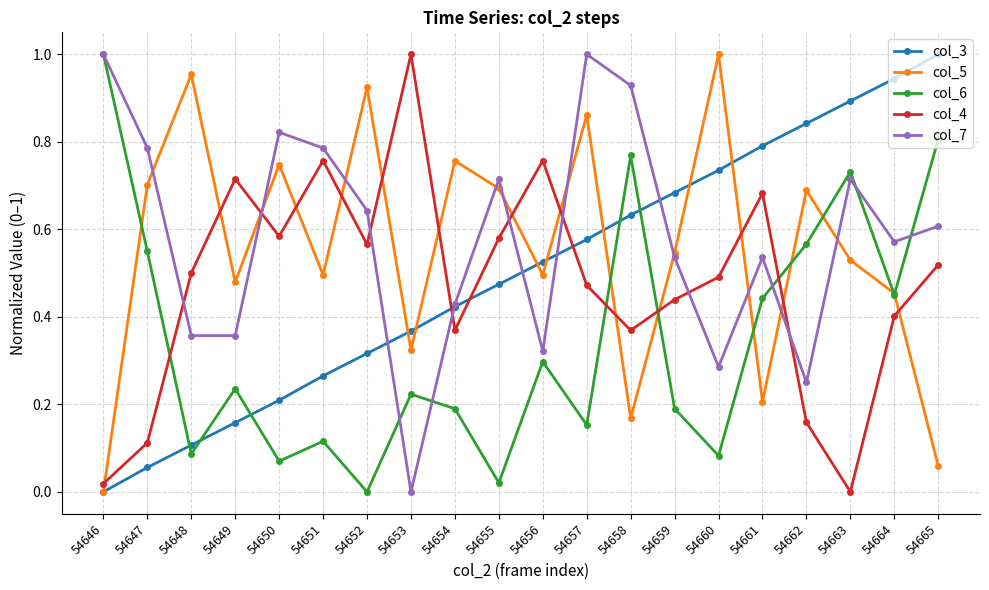

Is the value of col_3 at 54662 greater than the value of col_7 at 54662?

Yes